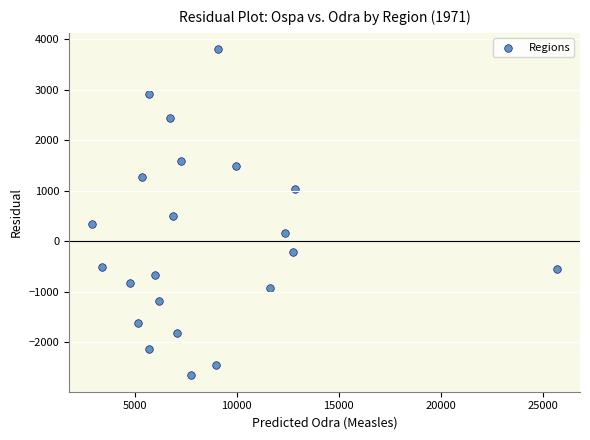

What is the range of X values (max minus min)?

22760.0